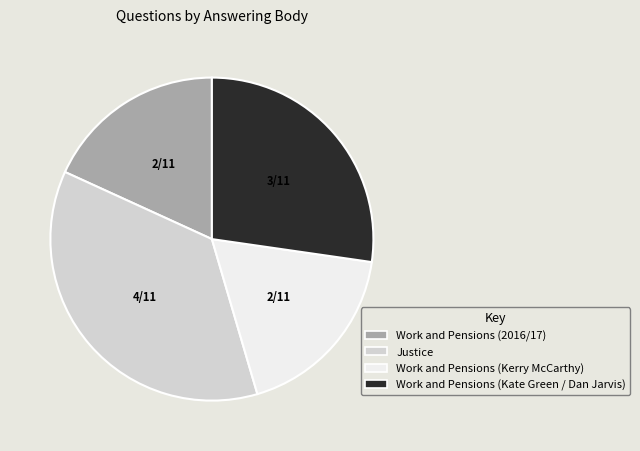

Is there any slice that represents more than half of the pie?

No